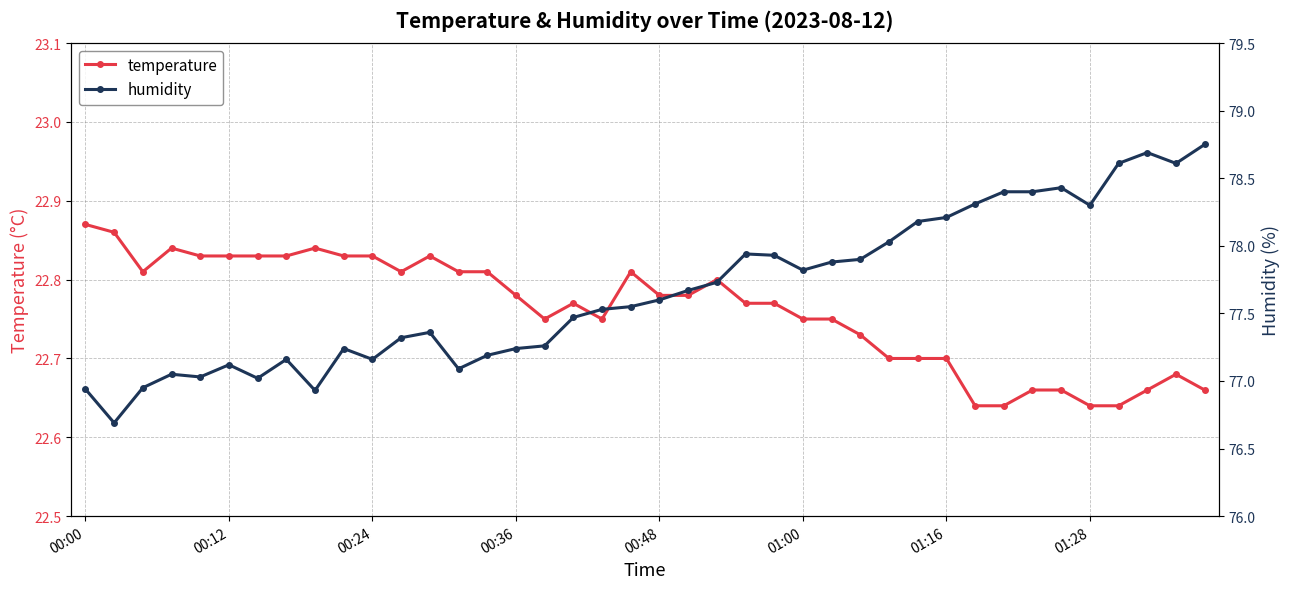

How many lines are shown in the chart?

2